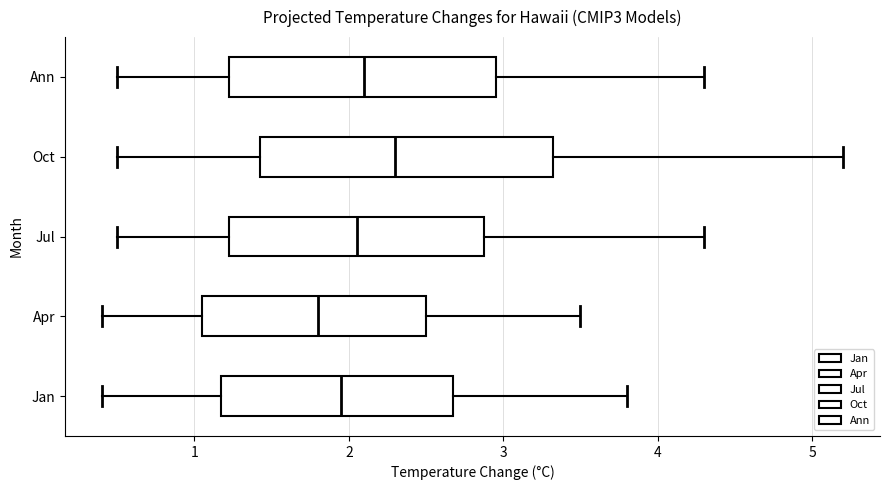

Reading bottom to top, read every box against the x-axis: the position of its median line, the range the box covers, and the ends of its whiskers. The values are not printed on the chart, so give them approximately, as read against the axis.

Jan: median 2.0, box 1.2 to 2.7, whiskers 0.4 to 3.8
Apr: median 1.8, box 1.1 to 2.5, whiskers 0.4 to 3.5
Jul: median 2.1, box 1.2 to 2.9, whiskers 0.5 to 4.3
Oct: median 2.3, box 1.4 to 3.3, whiskers 0.5 to 5.2
Ann: median 2.1, box 1.2 to 3.0, whiskers 0.5 to 4.3